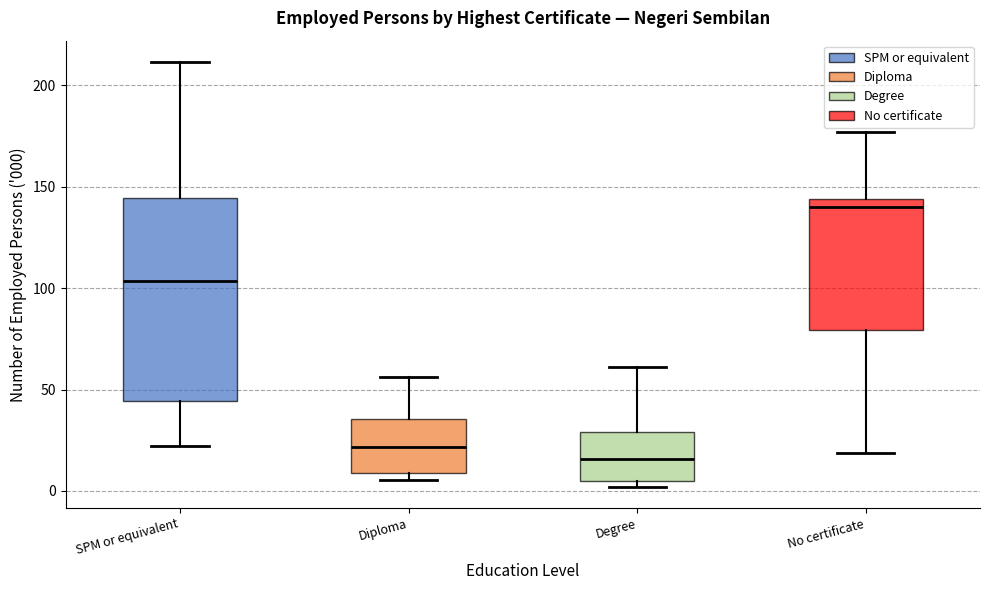

Reading left to right, transcribe this box plot: for each box, give where its median line is, the range the box spans, and where its two whiskers end, as read against the y-axis. The values are not printed on the chart, so give them approximately, as read against the axis.

SPM or equivalent: median 105, box 45 to 145, whiskers 20 to 210
Diploma: median 20, box 10 to 35, whiskers 5 to 55
Degree: median 15, box 5 to 30, whiskers 0 to 60
No certificate: median 140, box 80 to 145, whiskers 20 to 175